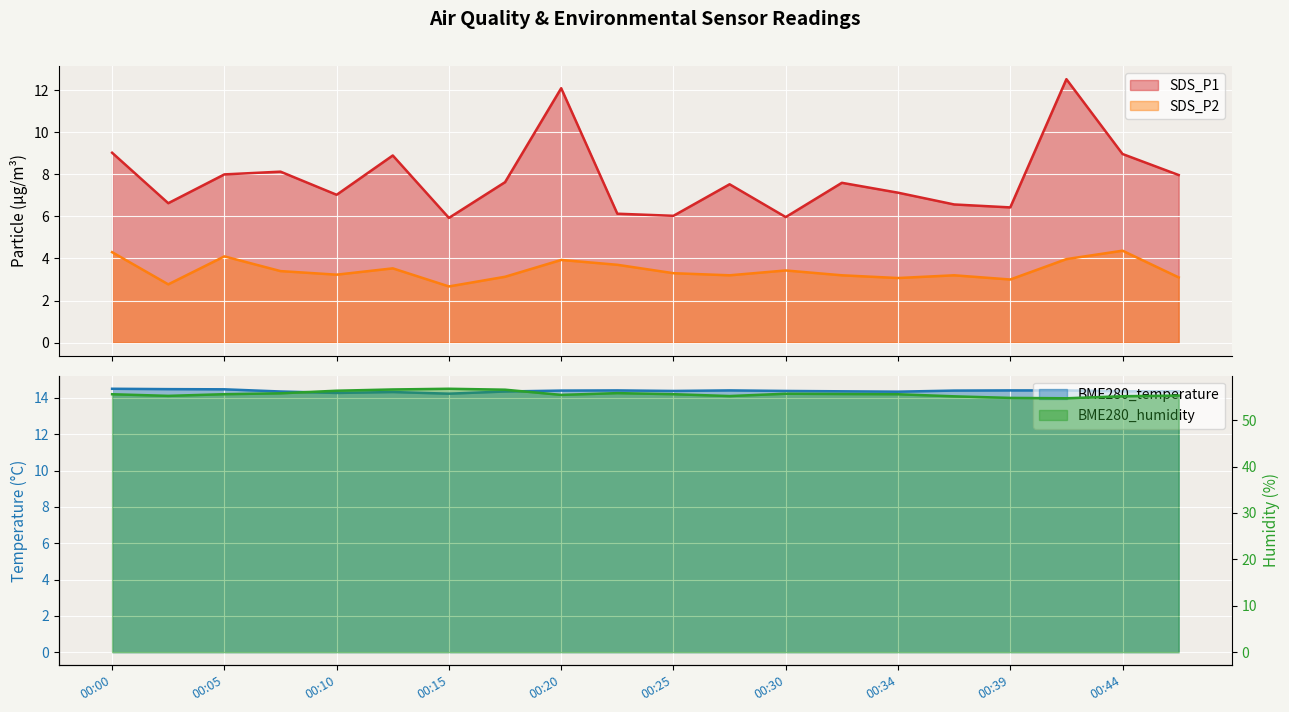

What is the maximum value for SDS_P1?

12.5